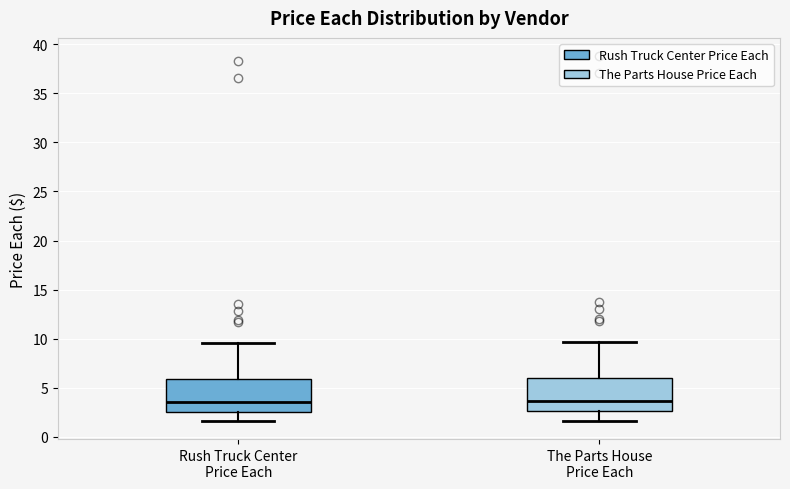

Reading left to right, read every box against the y-axis: the position of its median line, the range the box covers, and the ends of its whiskers. The values are not printed on the chart, so give them approximately, as read against the axis.

Rush Truck Center Price Each: median 3.5, box 2.5 to 6.0, whiskers 1.5 to 9.5
The Parts House Price Each: median 3.5, box 2.5 to 6.0, whiskers 1.5 to 9.5